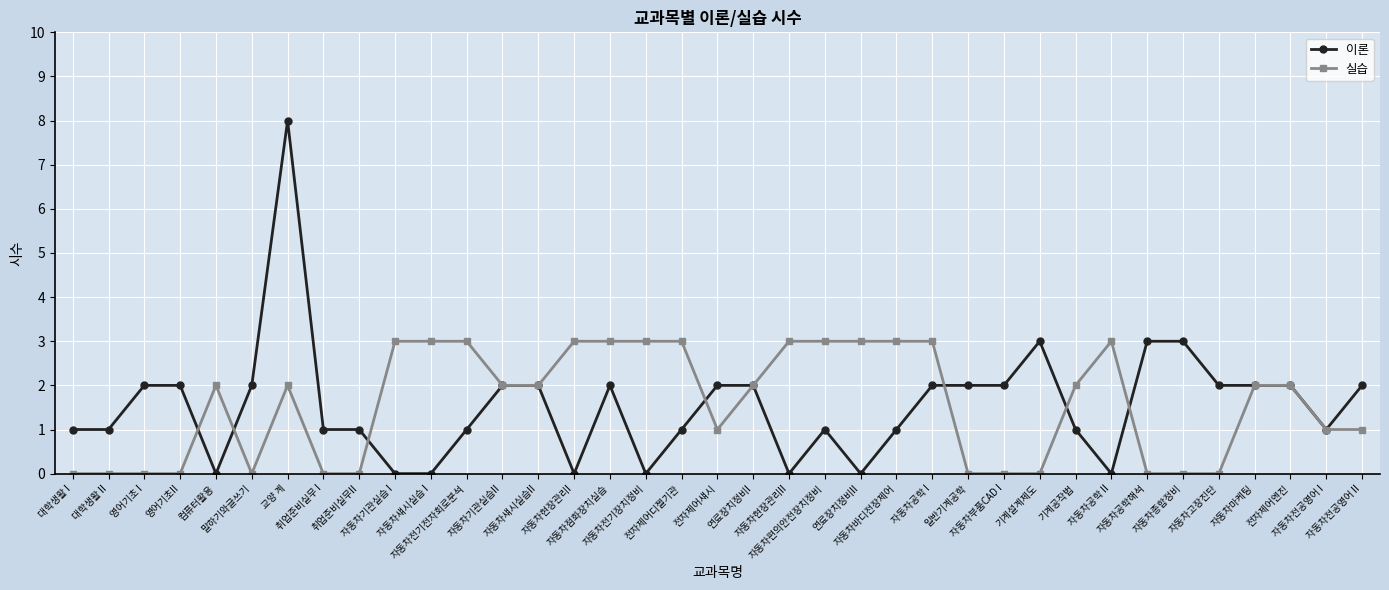

At which category is the sum across all series the highest?

교양 계